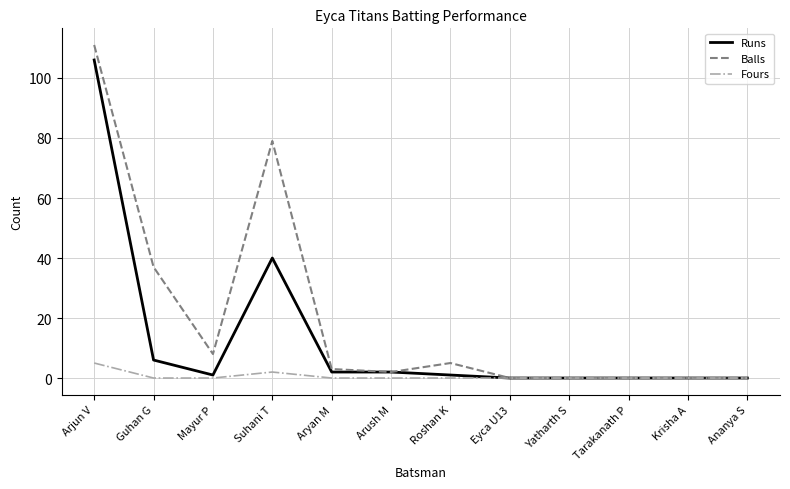

Which series changed the most between Arjun V and Krisha A?

Balls